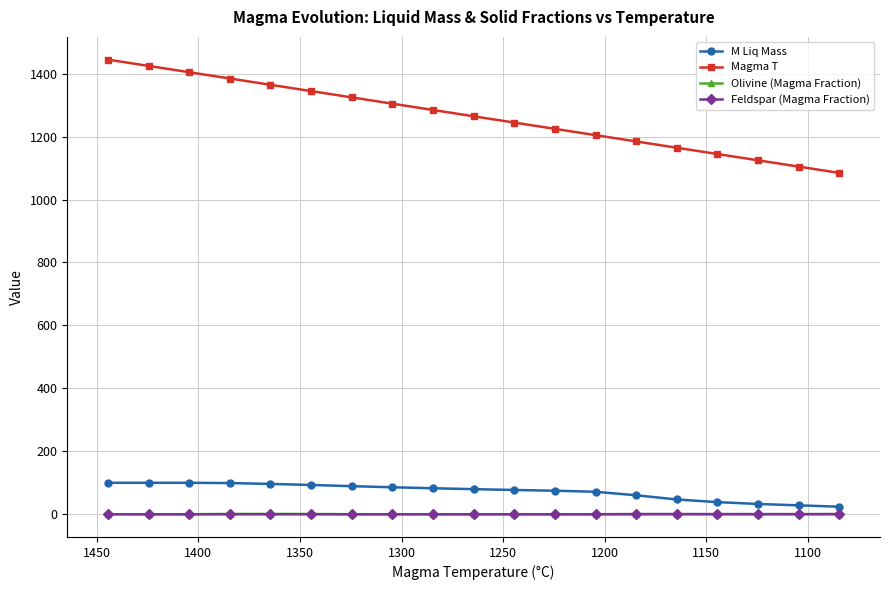

What is the value of the M Liq Mass point at the 19th from the left?

23.9